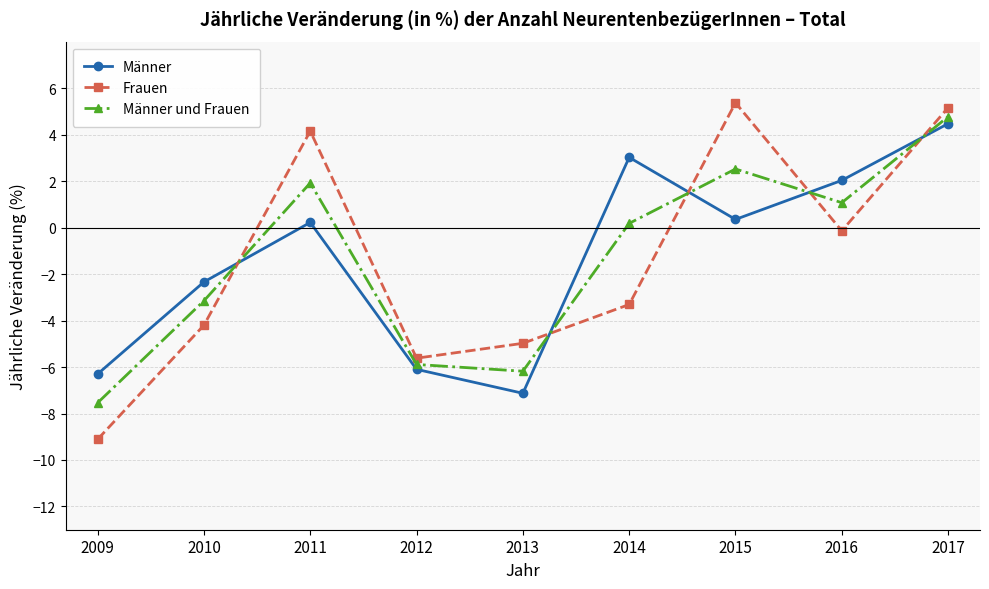

What is the lowest value of the Männer und Frauen series?

-7.5